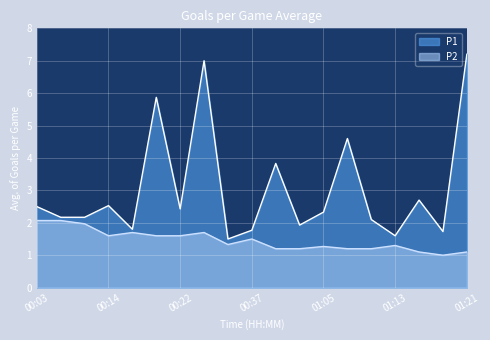

Which series has the largest total across all categories?

P1